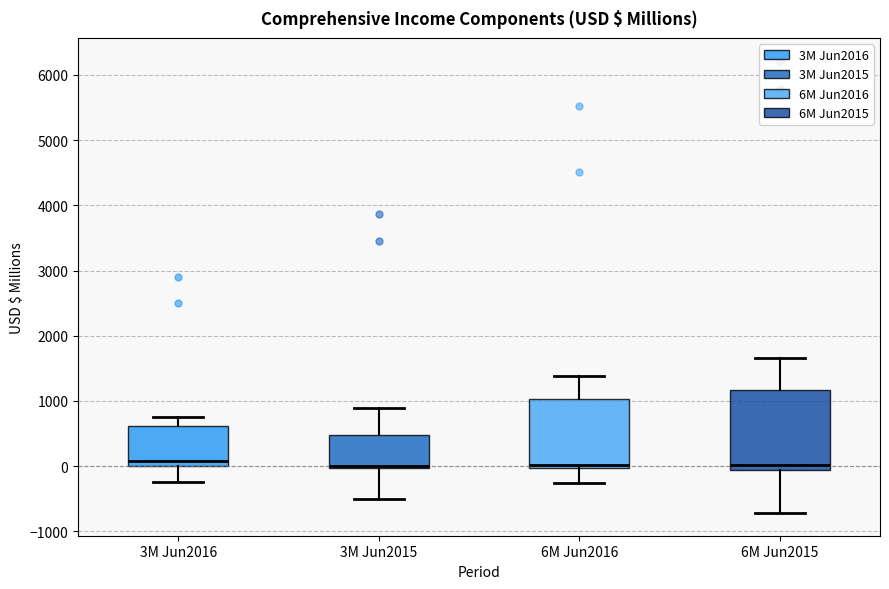

Where is the lower edge of the box for 6M Jun2015 on the y-axis? The values are not printed on the chart, so give them approximately, as read against the axis.

-100